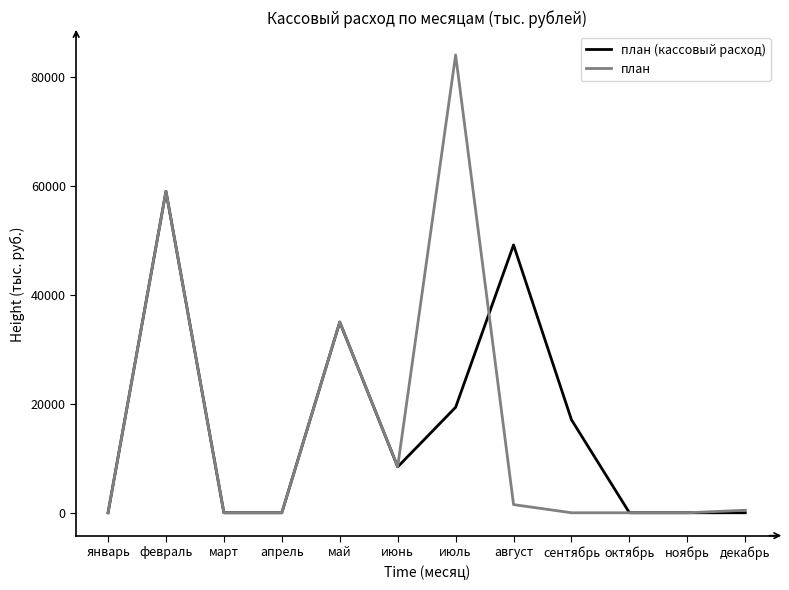

What is the sum of the план (кассовый расход) values at сентябрь and январь?

17062.4